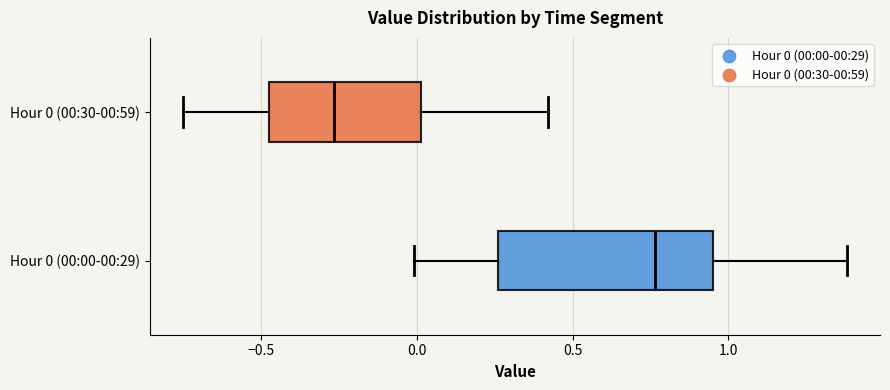

Reading bottom to top, transcribe this box plot: for each box, give where its median line is, the range the box spans, and where its two whiskers end, as read against the x-axis. The values are not printed on the chart, so give them approximately, as read against the axis.

Hour 0 (00:00-00:29): median 0.75, box 0.25 to 0.95, whiskers 0.00 to 1.40
Hour 0 (00:30-00:59): median -0.25, box -0.45 to 0.00, whiskers -0.75 to 0.40